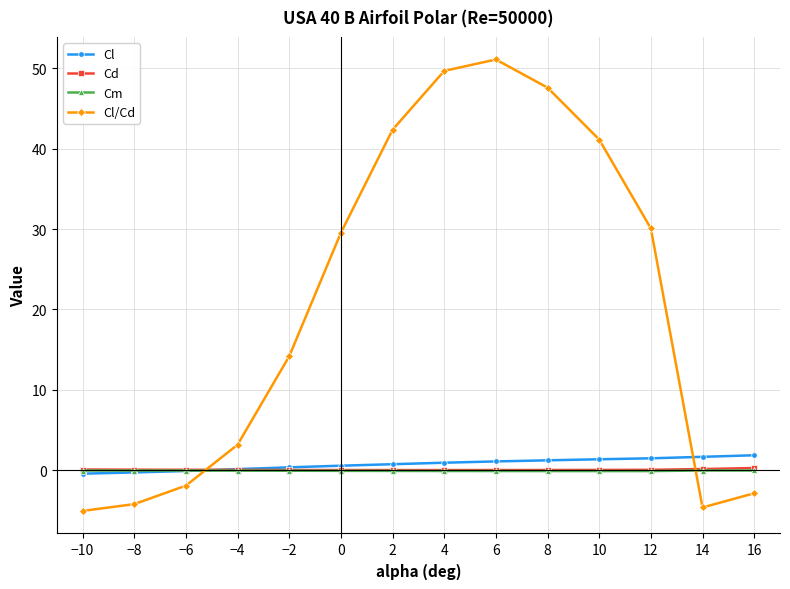

Which series has the largest total across all categories?

Cl/Cd